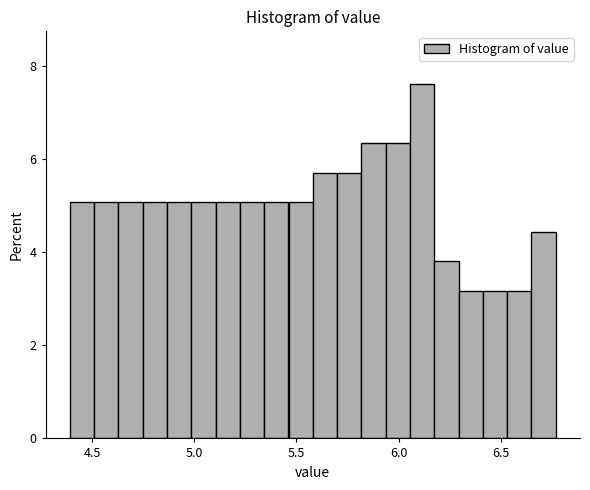

Around what value on the x-axis is the tallest bar? Give the approximate position of its centre, as read against the axis.

6.10